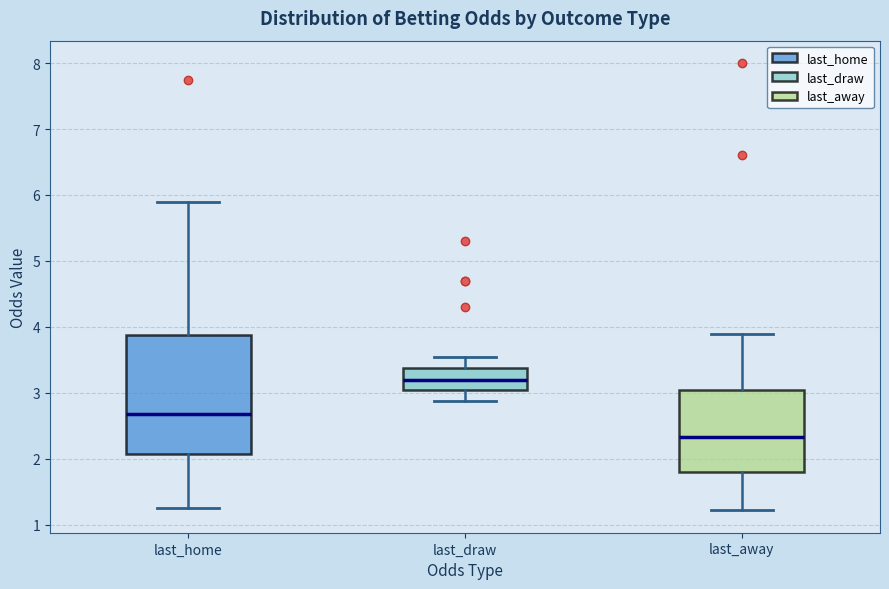

Reading left to right, transcribe this box plot: for each box, give where its median line is, the range the box spans, and where its two whiskers end, as read against the y-axis. The values are not printed on the chart, so give them approximately, as read against the axis.

last_home: median 2.7, box 2.1 to 3.9, whiskers 1.3 to 5.9
last_draw: median 3.2, box 3.1 to 3.4, whiskers 2.9 to 3.6
last_away: median 2.3, box 1.8 to 3.1, whiskers 1.2 to 3.9